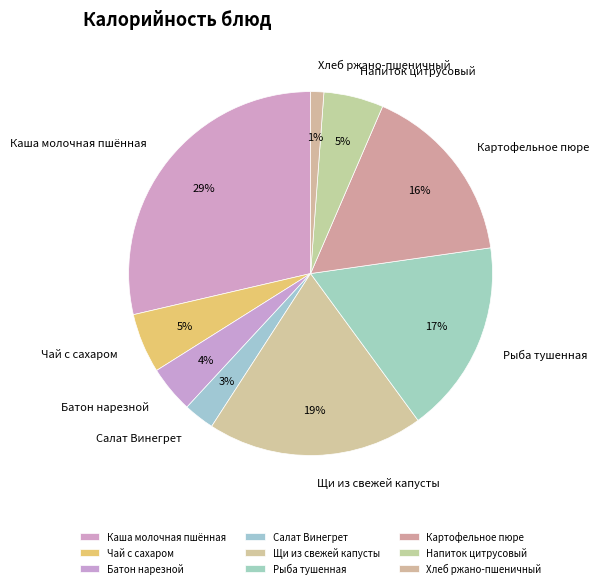

Does Чай с сахаром account for over 50% of the chart?

No